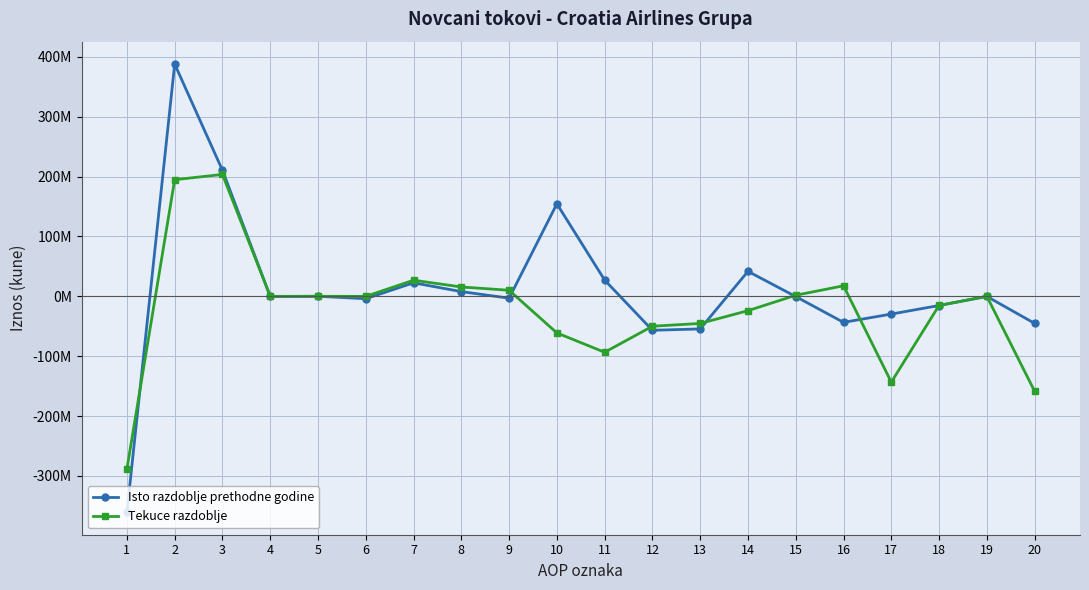

Reading left to right, transcribe all the data shown in this chart.

Isto razdoblje prethodne godine: 1=-360778592	2=387891574	3=210440958	4=-239312	5=0	6=-4026241	7=22525824	8=7836981	9=-3112383	10=154465747	11=27112982	12=-56757040	13=-54484140	14=41683267	15=-442986	16=-43513181	17=-29644058	18=-15365122	19=-186283	20=-45195463
Tekuce razdoblje: 1=-288235082	2=194783206	3=203552921	4=-85839	5=0	6=-86936	7=26880248	8=15583939	9=10094307	10=-61155434	11=-93451876	12=-49946779	13=-45314163	14=-23977283	15=1757530	16=17587137	17=-143398655	18=-15174038	19=0	20=-158572693